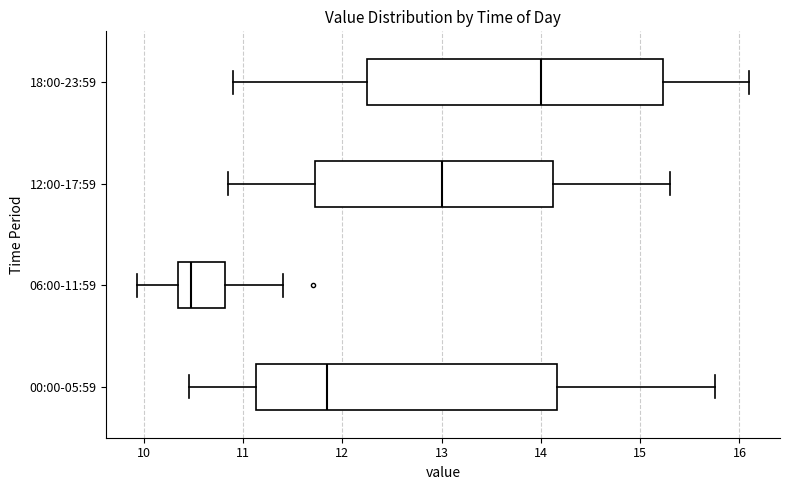

Which box's median line is the furthest to the right?

18:00-23:59